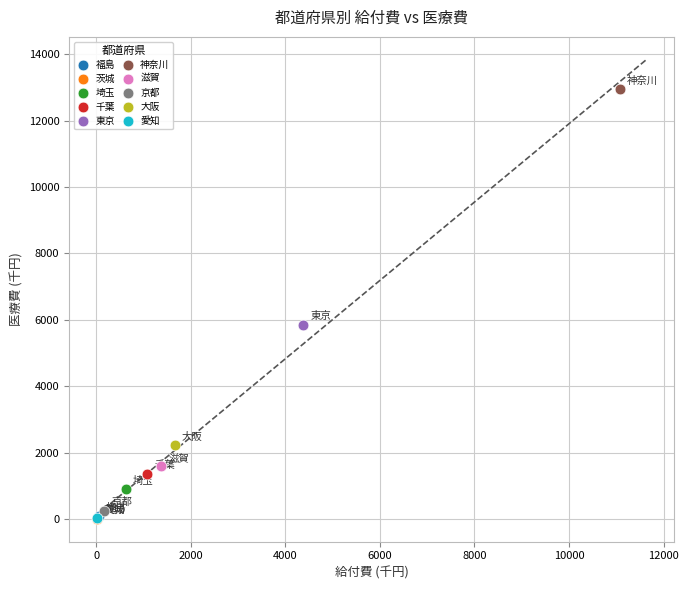

What are all the series names shown in the legend?

福島, 茨城, 埼玉, 千葉, 東京, 神奈川, 滋賀, 京都, 大阪, 愛知